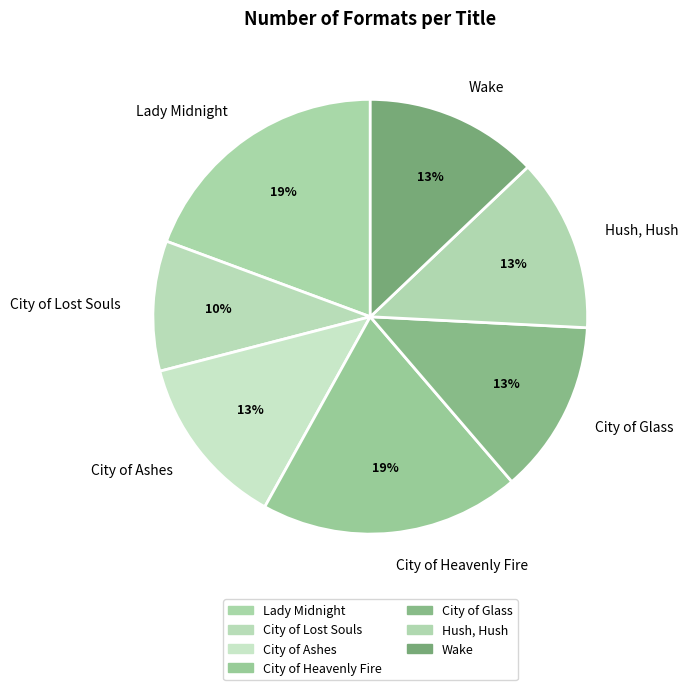

To the nearest percent, what is the average slice percentage?

14%